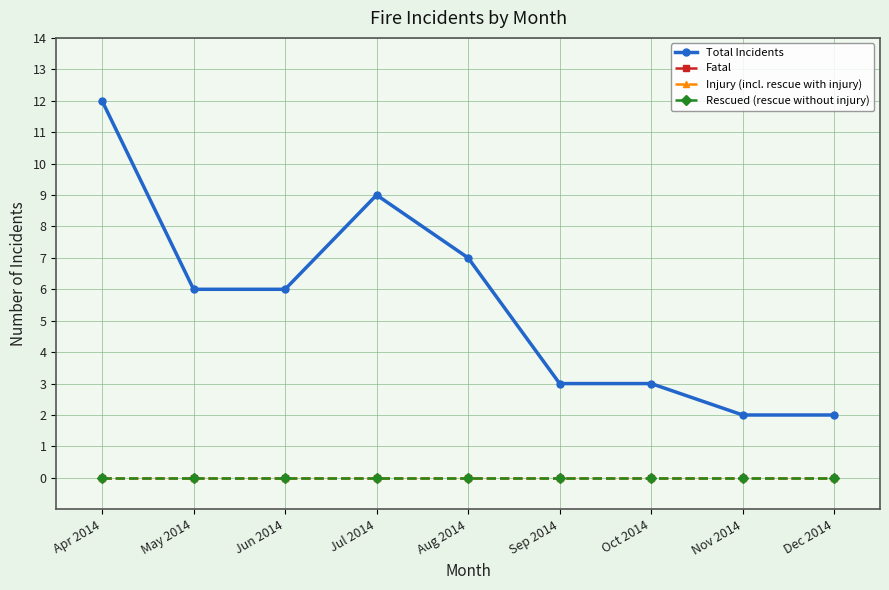

What is the minimum value for Total Incidents?

2